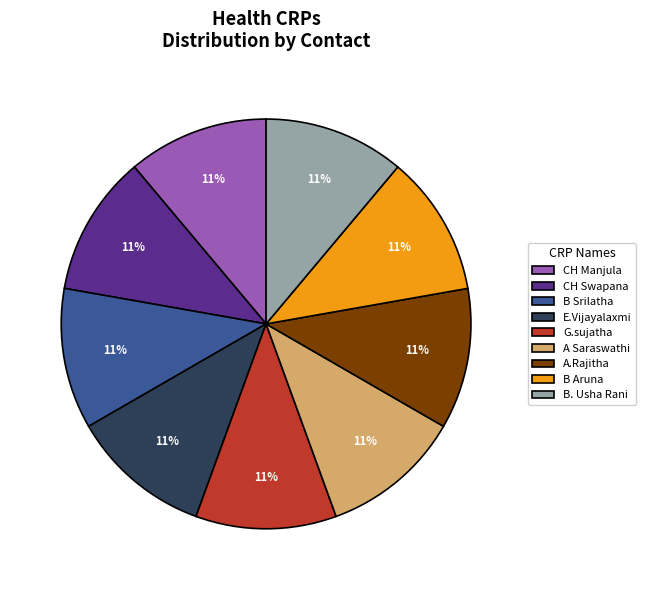

Is it true that CH Manjula is 2% of the pie?

False